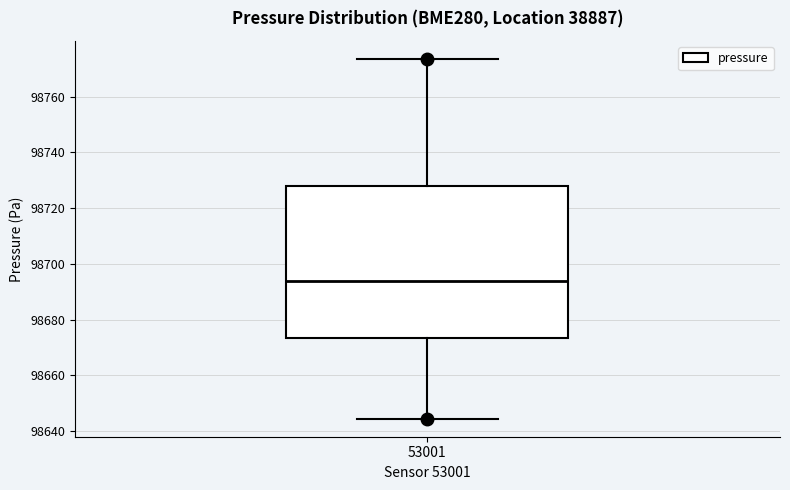

Where is the lower edge of the box at x = 53001 on the y-axis? The values are not printed on the chart, so give them approximately, as read against the axis.

98674